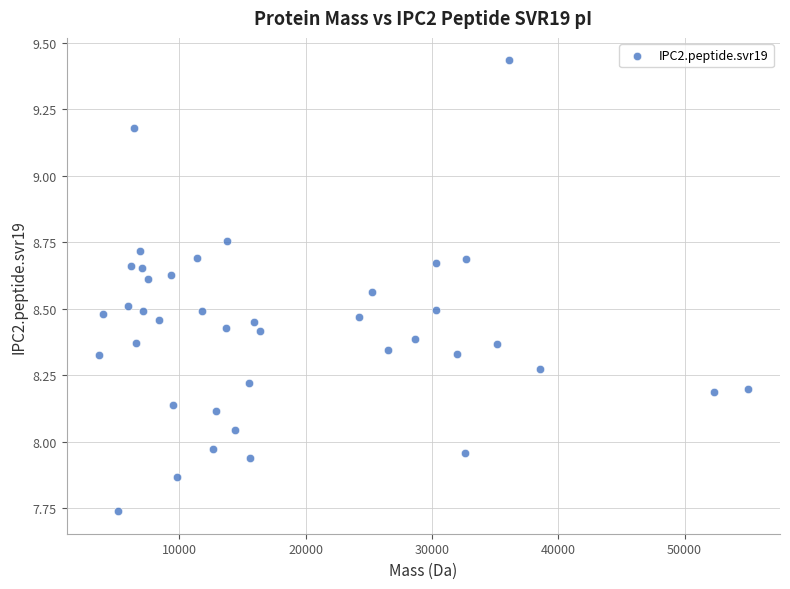

What is the range of X values (max minus min)?

51330.5